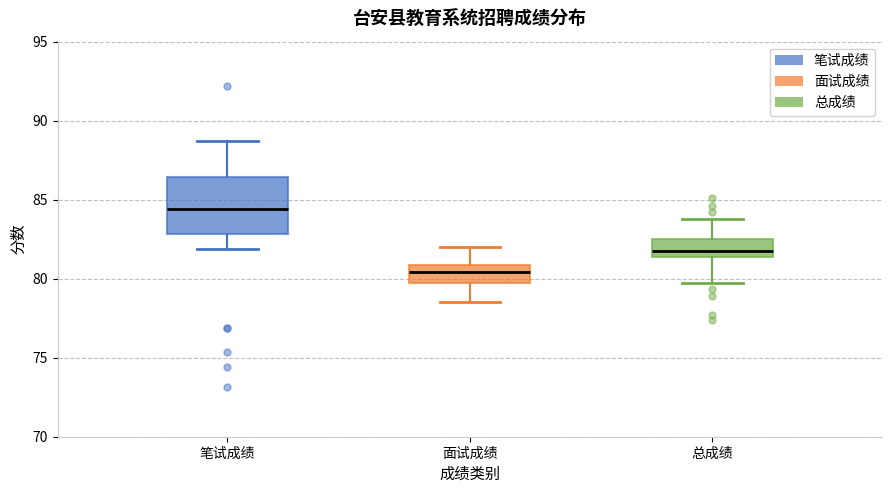

Where does the lower whisker of the box for 面试成绩 end on the y-axis? The values are not printed on the chart, so give them approximately, as read against the axis.

78.5